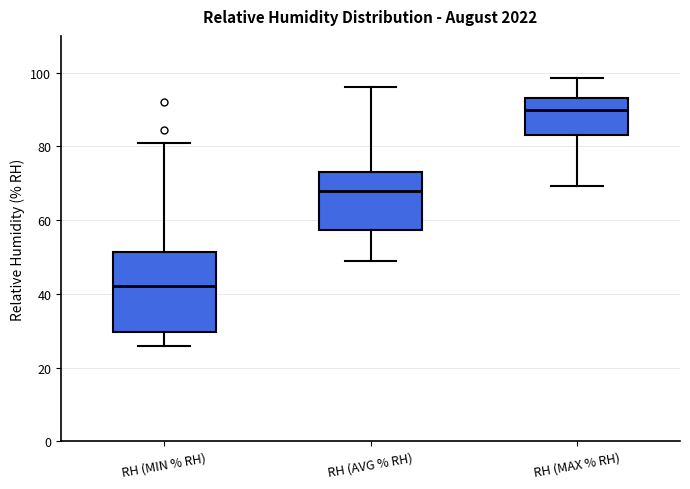

Reading left to right, transcribe this box plot: for each box, give where its median line is, the range the box spans, and where its two whiskers end, as read against the y-axis. The values are not printed on the chart, so give them approximately, as read against the axis.

RH (MIN % RH): median 42, box 30 to 52, whiskers 26 to 82
RH (AVG % RH): median 68, box 58 to 74, whiskers 48 to 96
RH (MAX % RH): median 90, box 84 to 94, whiskers 70 to 98